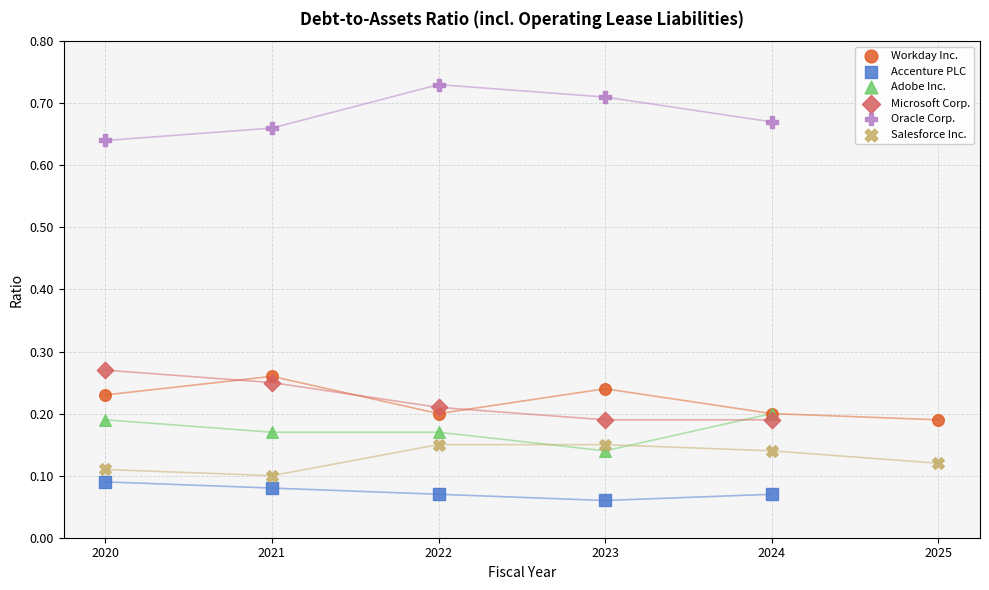

Which series reaches the maximum Y coordinate?

Oracle Corp.